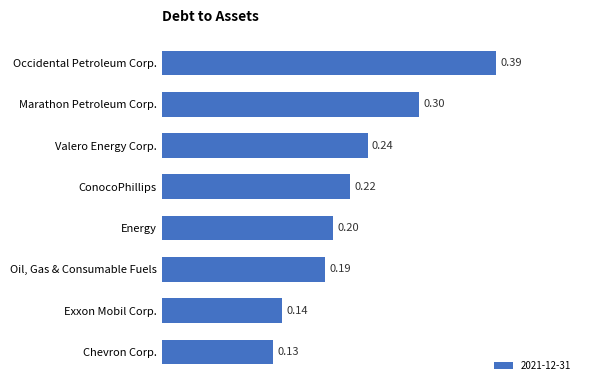

At which label is the value closest to 0?

Chevron Corp.